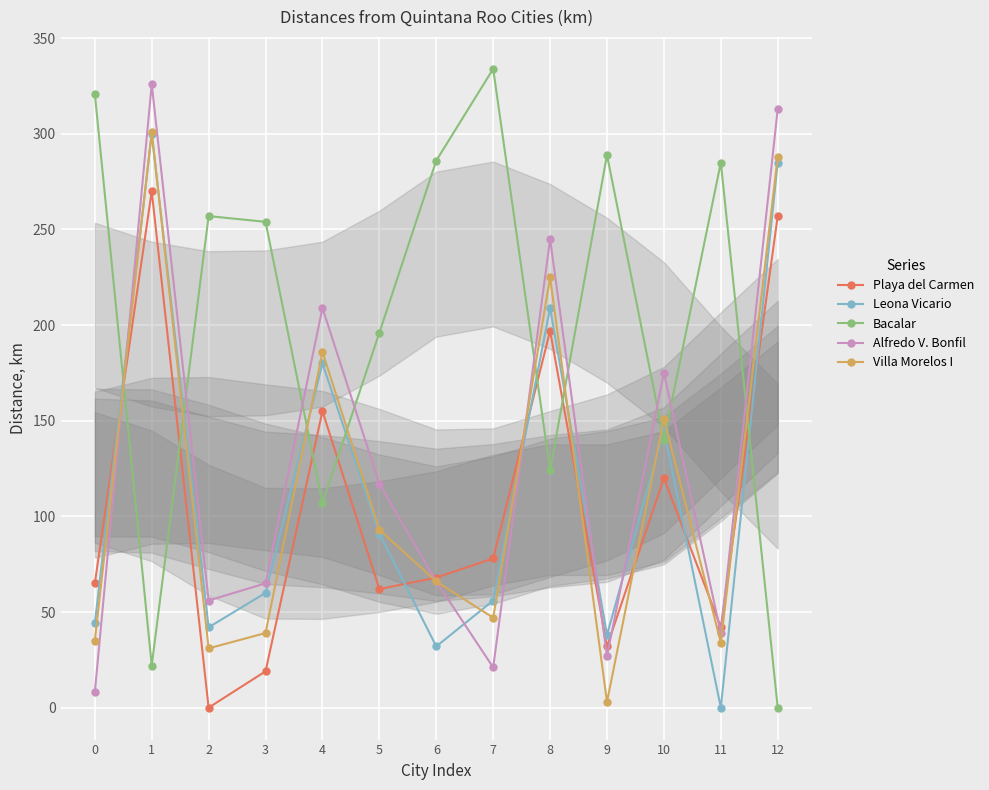

Which series has the largest range (max minus min)?

Bacalar